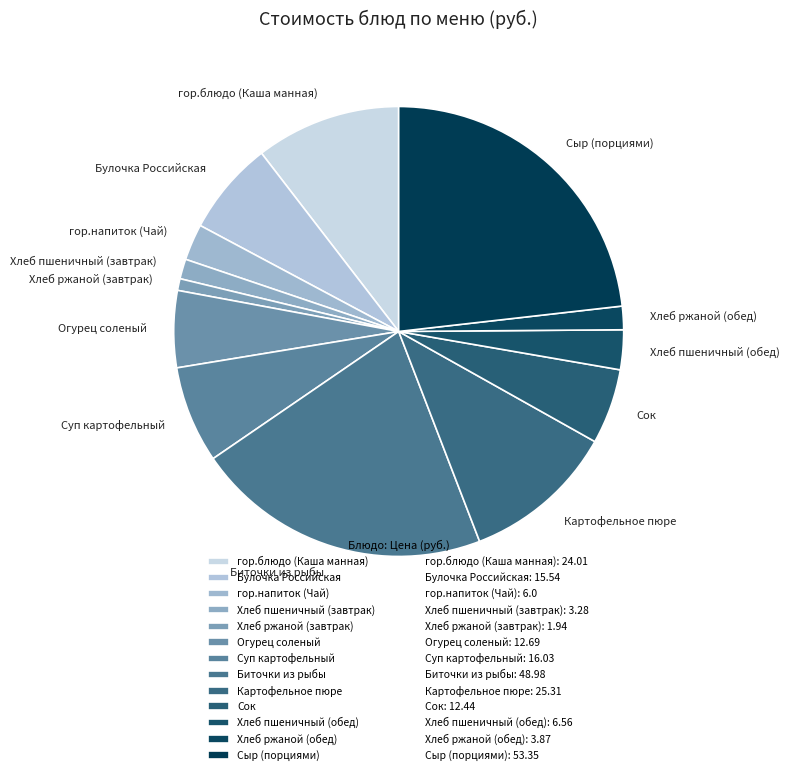

Which has a higher value, Булочка Российская or Биточки из рыбы?

Биточки из рыбы